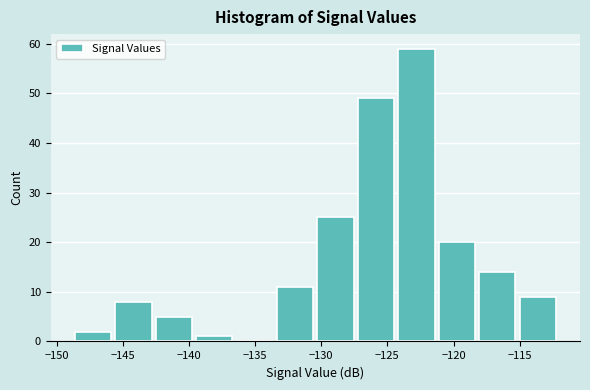

Reading left to right, transcribe this chart: for each bar, give the range it covers on the x-axis and its height. Neither the bar edges nor the heights are printed on the chart, so give them approximately, as read against the axes.

-149.0 to -145.5: 2
-145.5 to -142.5: 8
-142.5 to -139.5: 5
-139.5 to -136.5: 1
-136.5 to -133.5: 0
-133.5 to -130.5: 11
-130.5 to -127.5: 25
-127.5 to -124.5: 49
-124.5 to -121.5: 59
-121.5 to -118.0: 20
-118.0 to -115.0: 14
-115.0 to -112.0: 9